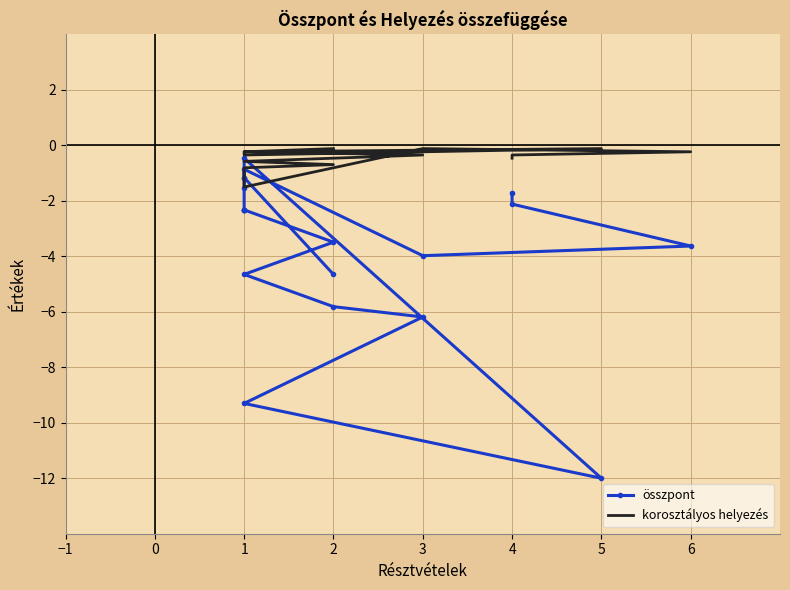

What is the total value across all series at 1?

-1.4